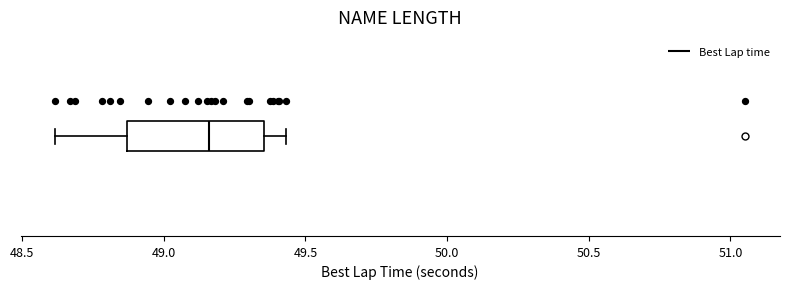

Read this box plot against the x-axis: the position of the median line, the range covered by the box, and the ends of both whiskers. The values are not printed on the chart, so give them approximately, as read against the axis.

median 49.15, box 48.85 to 49.35, whiskers 48.60 to 49.45